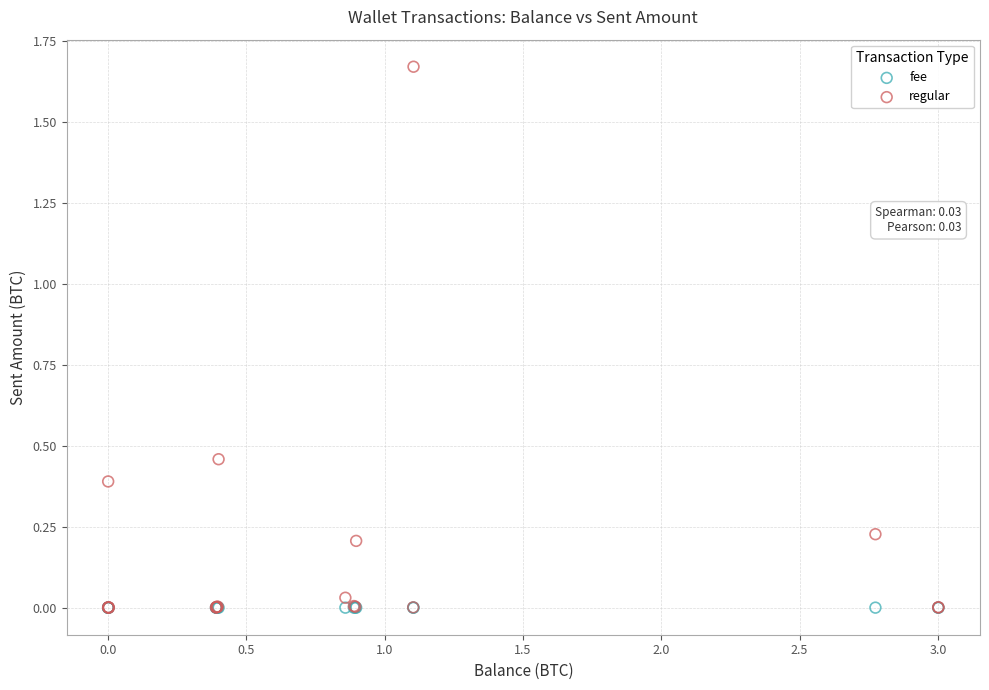

Which series has the widest spread of Y values?

regular